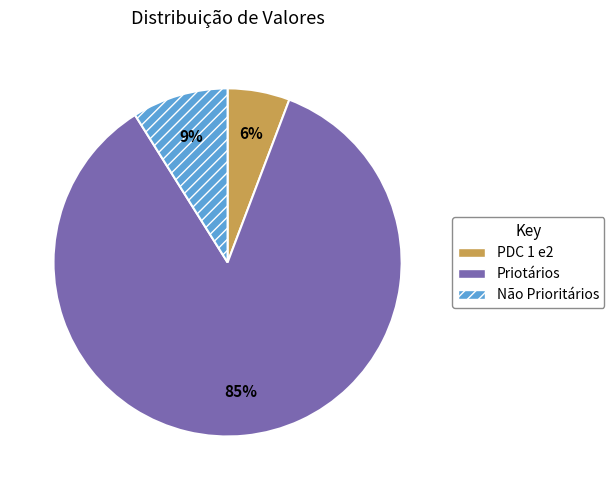

Which has a higher value, Não Prioritários or Priotários?

Priotários